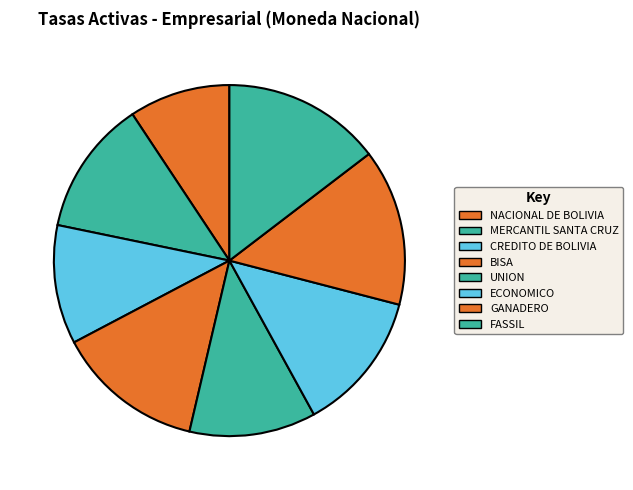

How many slices are in this pie chart?

8